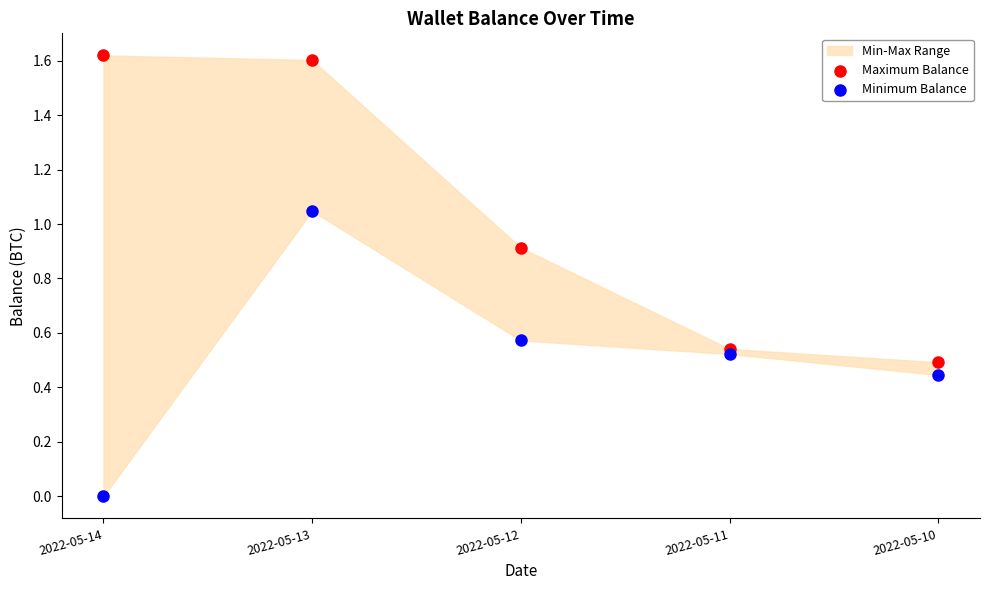

Which series has the largest Y range (max minus min)?

Maximum Balance